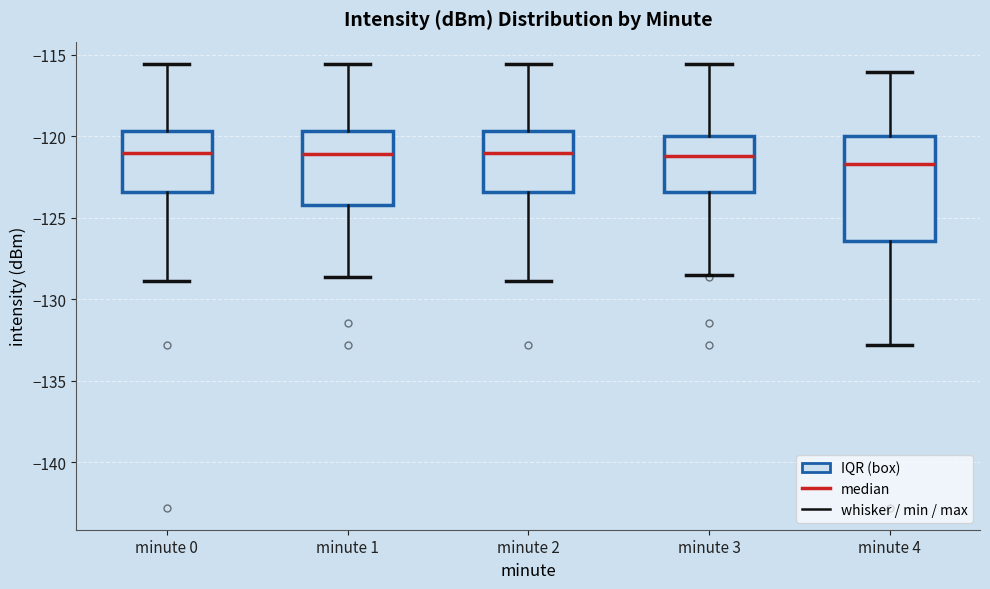

Reading left to right, transcribe this box plot: for each box, give where its median line is, the range the box spans, and where its two whiskers end, as read against the y-axis. The values are not printed on the chart, so give them approximately, as read against the axis.

minute 0: median -121.0, box -123.5 to -119.5, whiskers -129.0 to -115.5
minute 1: median -121.0, box -124.0 to -119.5, whiskers -128.5 to -115.5
minute 2: median -121.0, box -123.5 to -119.5, whiskers -129.0 to -115.5
minute 3: median -121.0, box -123.5 to -120.0, whiskers -128.5 to -115.5
minute 4: median -121.5, box -126.5 to -120.0, whiskers -133.0 to -116.0